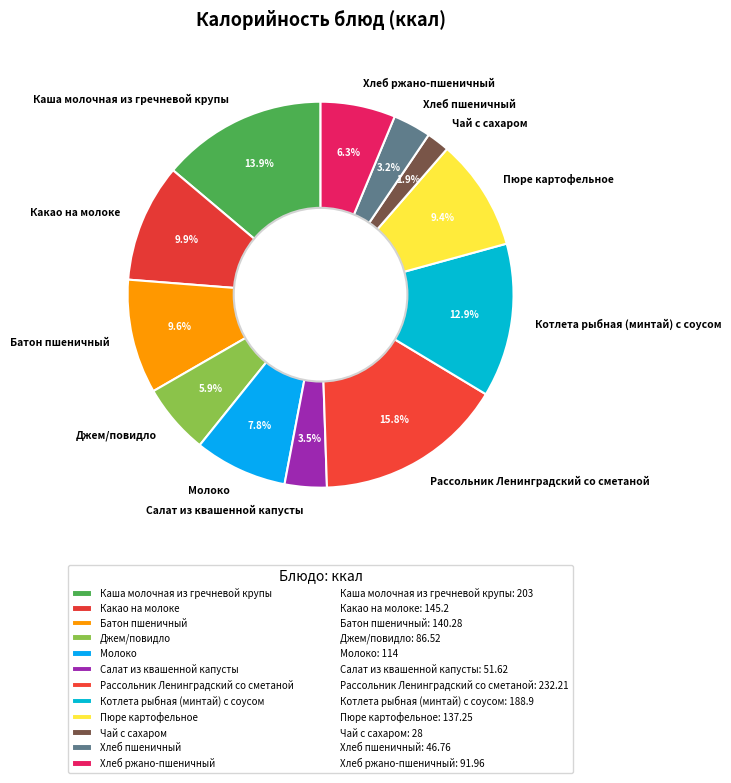

Is there a majority slice in this chart?

No